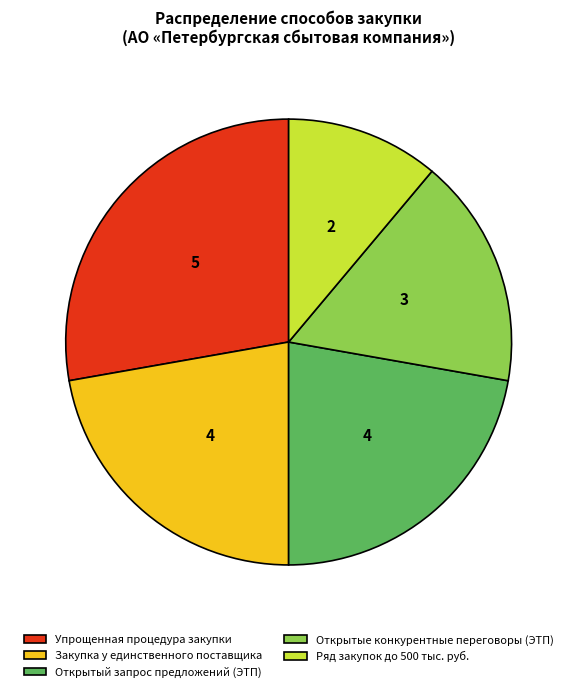

Is the sum of Ряд закупок до 500 тыс. руб. and Закупка у единственного поставщика greater than half?

No